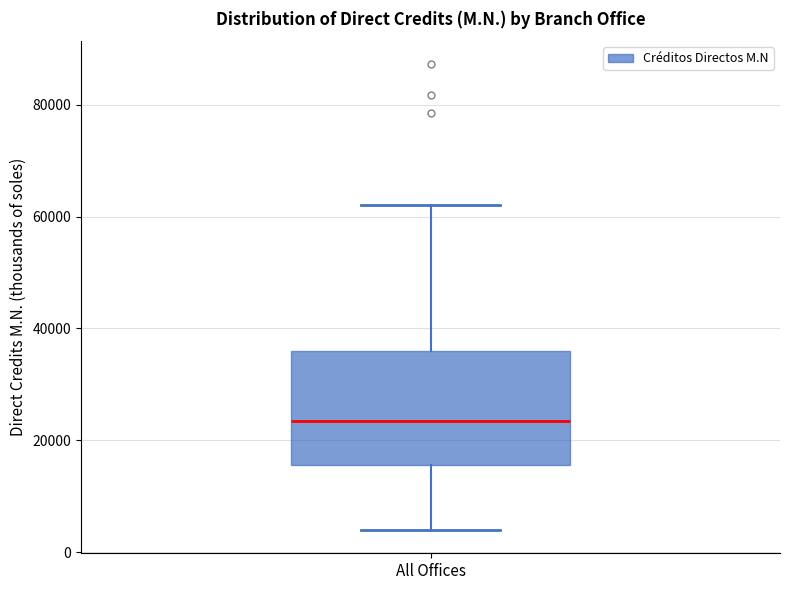

Where is the lower edge of the box for All Offices on the y-axis? The values are not printed on the chart, so give them approximately, as read against the axis.

16000